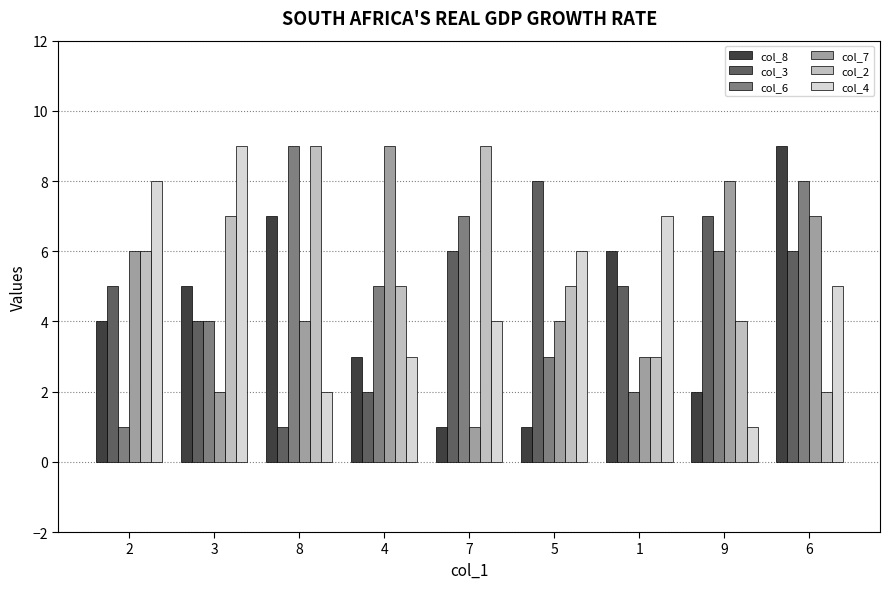

What is the value of the col_2 bar at the 4th from the left?

5